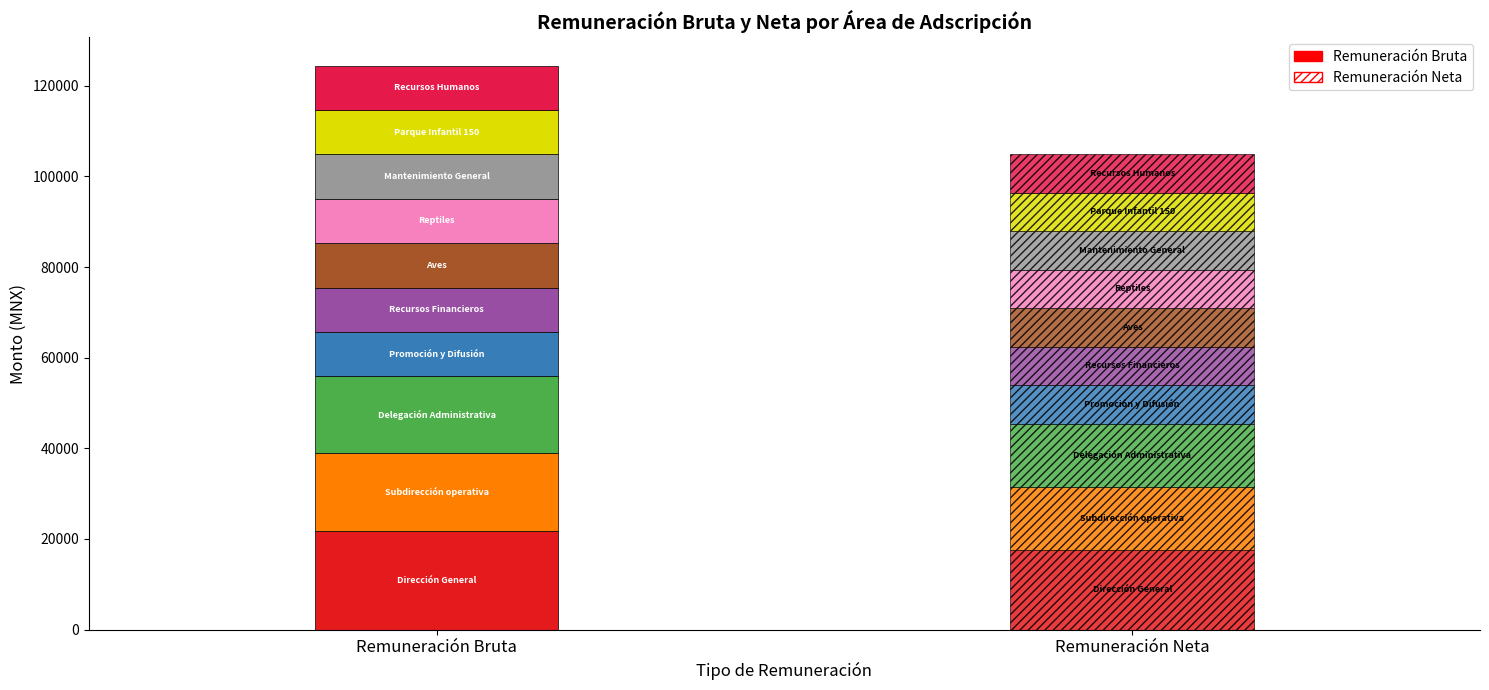

Rank the series by their maximum value, from highest to lowest.

Remuneración bruta, Remuneración neta